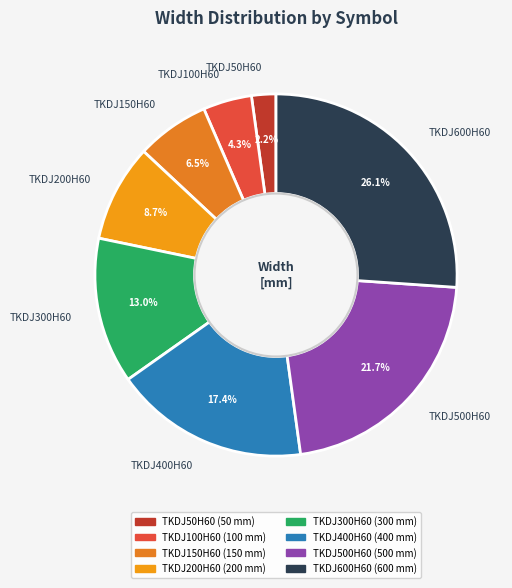

Approximately how many times larger is the value at TKDJ500H60 compared to TKDJ150H60?

3.3